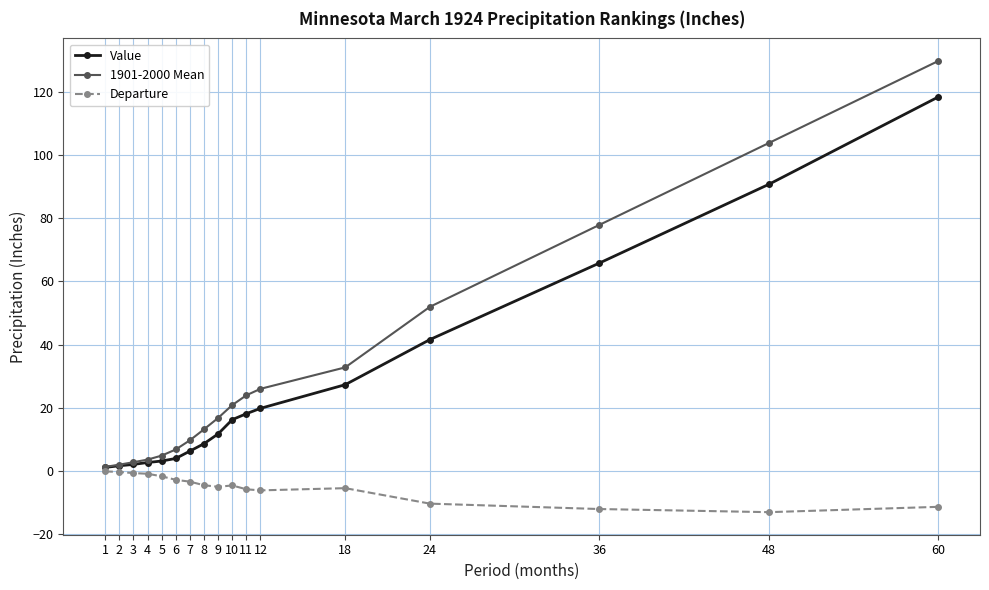

True or false: 1901-2000 Mean has a value of 4.8 at 5.

True